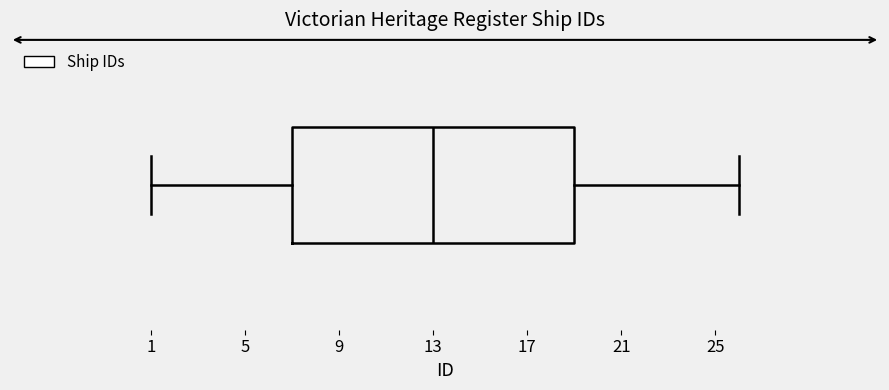

Where does the right whisker of the box end on the x-axis? The values are not printed on the chart, so give them approximately, as read against the axis.

26